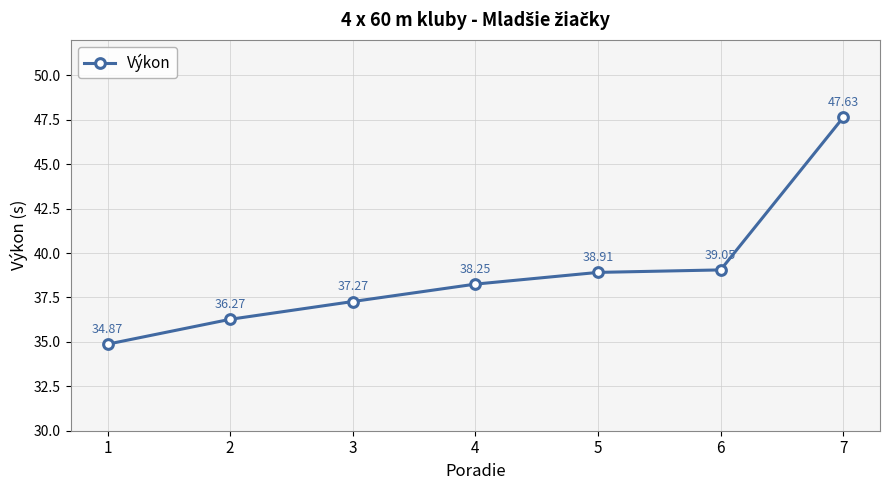

Which has a higher value, 4 or 6?

6